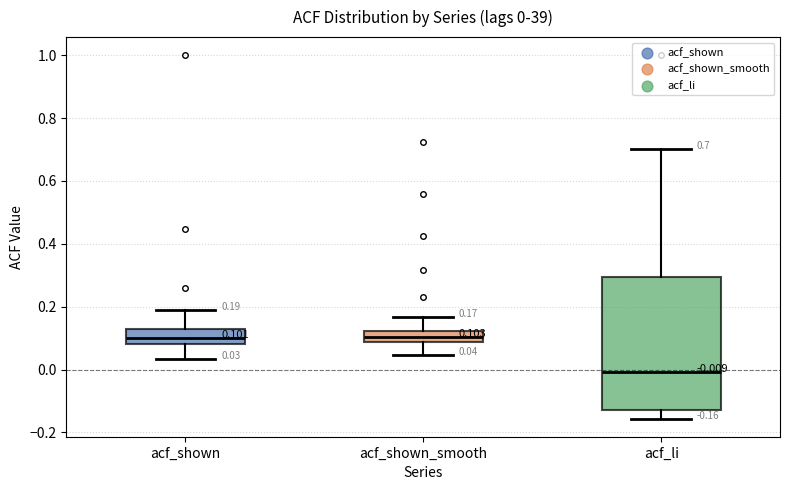

Comparing the boxes themselves (not the whiskers), which one is the tallest?

acf_li